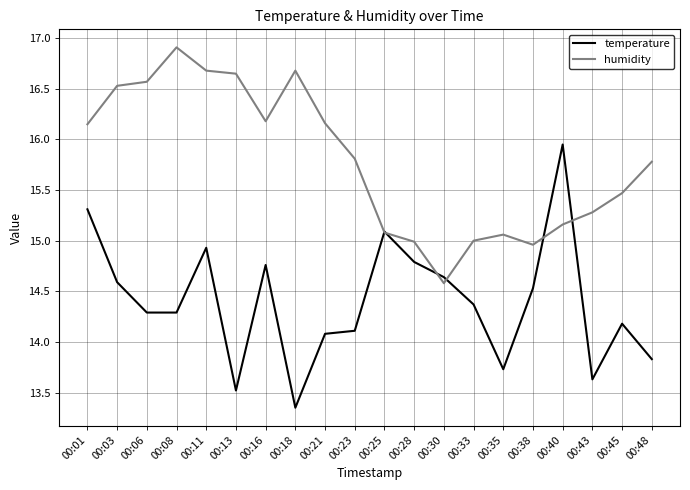

Which series has the largest total across all categories?

humidity